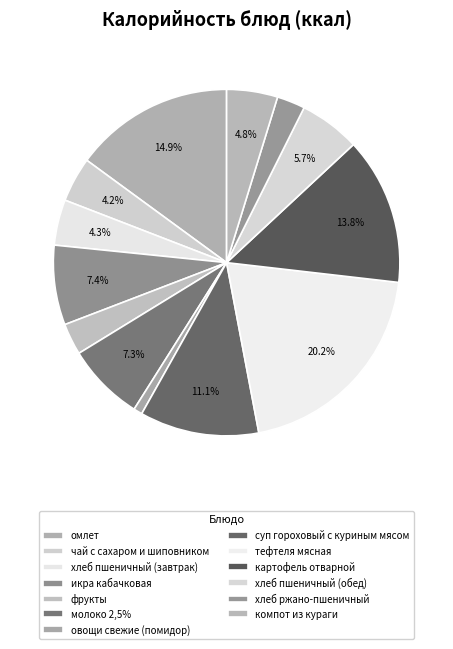

How many segments does this pie chart have?

13